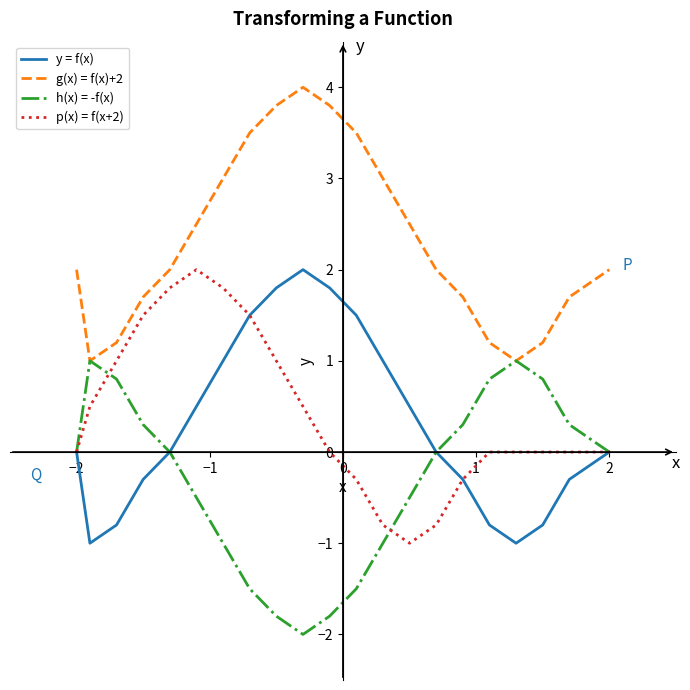

Which series has the largest total across all categories?

g(x) = f(x)+2